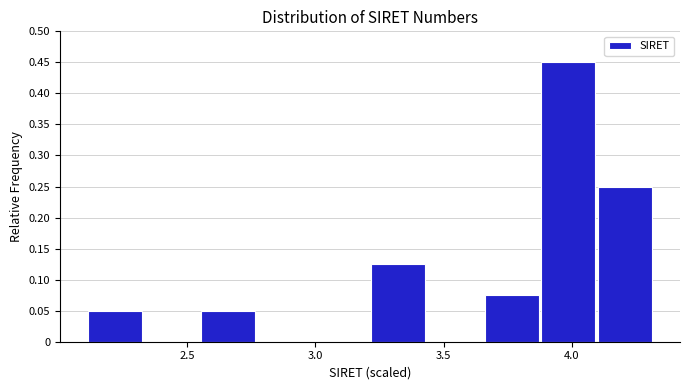

What is the height of the bar covering 3.90 to 4.10 on the x-axis? Neither the bar edges nor the heights are printed on the chart, so give them approximately, as read against the axes.

0.450